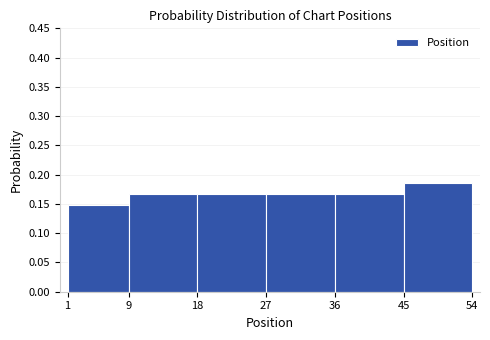

Over which range of the x-axis is the bar tallest?

45 to 54